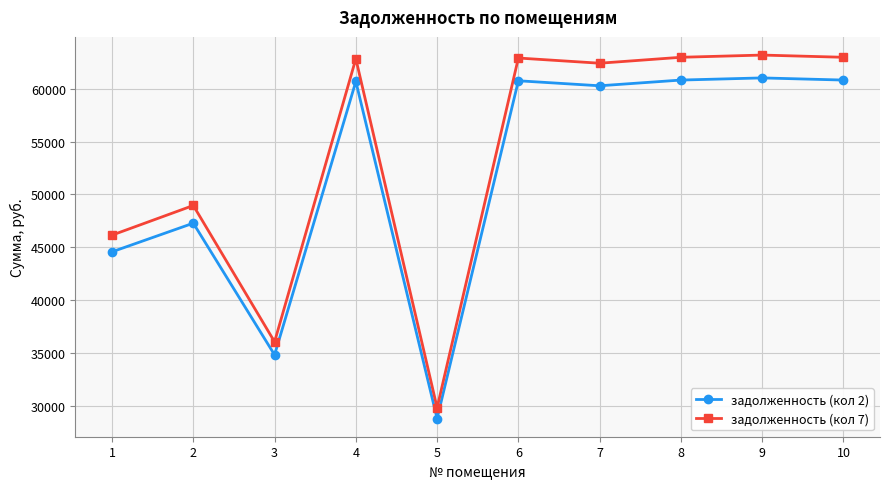

At how many categories does at least one series exceed 29500?

10